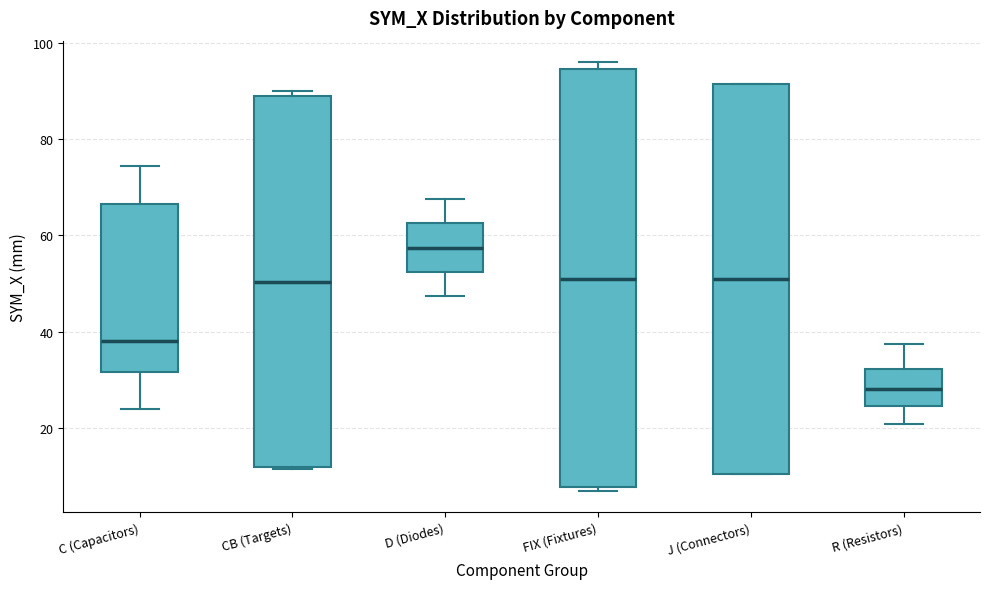

Reading left to right, read every box against the y-axis: the position of its median line, the range the box covers, and the ends of its whiskers. The values are not printed on the chart, so give them approximately, as read against the axis.

C (Capacitors): median 38, box 32 to 66, whiskers 24 to 74
CB (Targets): median 50, box 12 to 88, whiskers 12 to 90
D (Diodes): median 58, box 52 to 62, whiskers 48 to 68
FIX (Fixtures): median 52, box 8 to 94, whiskers 8 (just below the box's lower edge) to 96
J (Connectors): median 52, box 10 to 92, whiskers 10 to 92
R (Resistors): median 28, box 24 to 32, whiskers 20 to 38